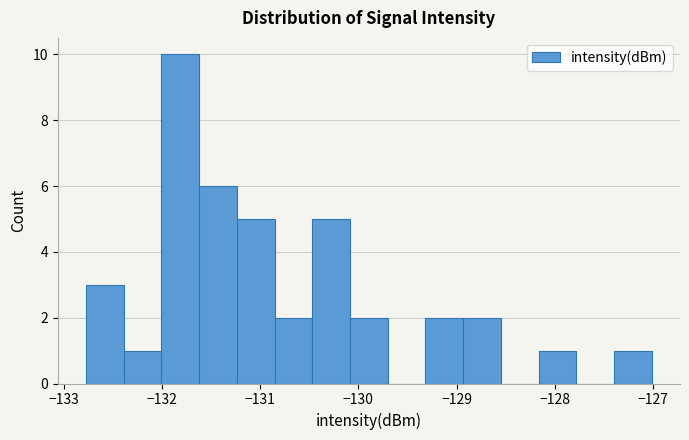

Around what value on the x-axis is the tallest bar? Give the approximate position of its centre, as read against the axis.

-131.8